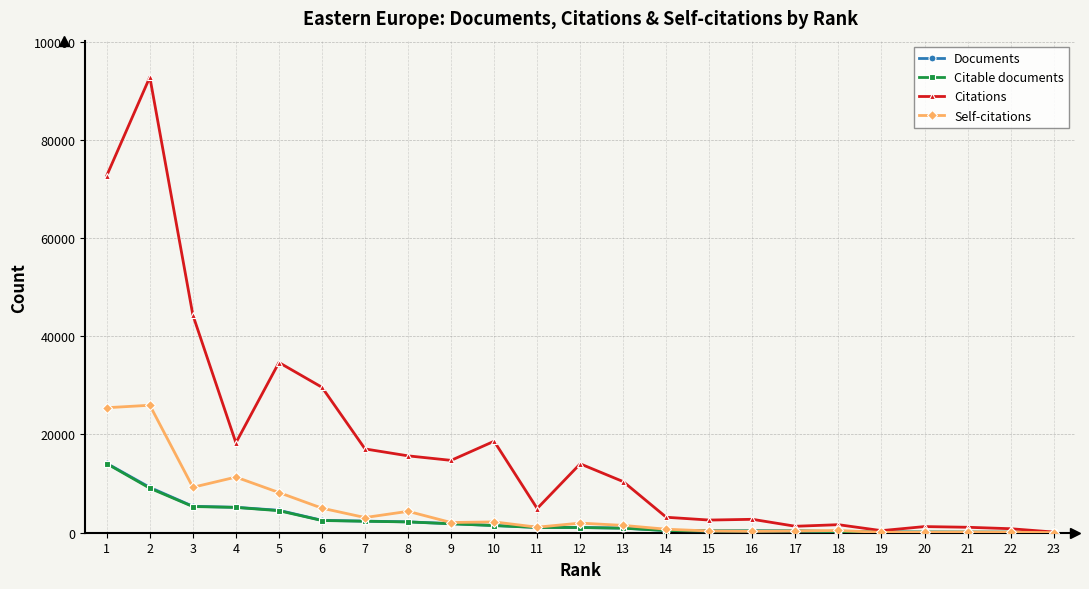

How many series are shown in this chart?

4